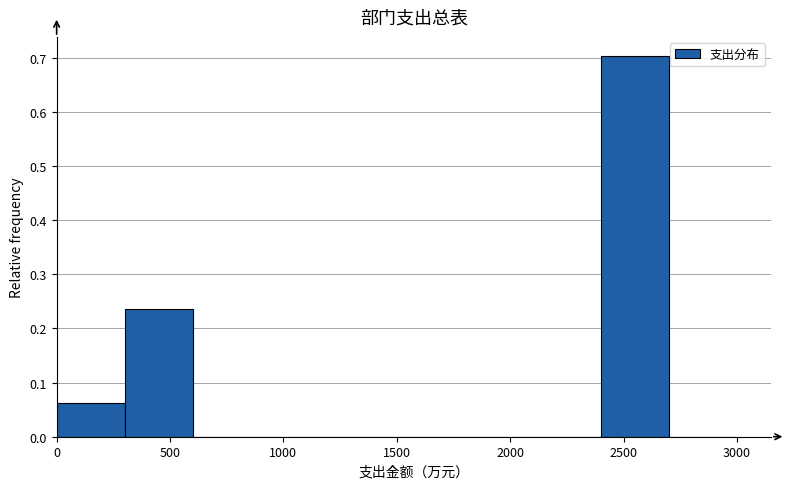

Reading left to right, list every bar in this chart as the range it spans on the x-axis followed by its height. The values are not printed on the chart, so give them approximately, as read against the axis.

0 to 300: 0.06
300 to 600: 0.24
600 to 900: 0
900 to 1200: 0
1200 to 1500: 0
1500 to 1800: 0
1800 to 2100: 0
2100 to 2400: 0
2400 to 2700: 0.70
2700 to 3000: 0